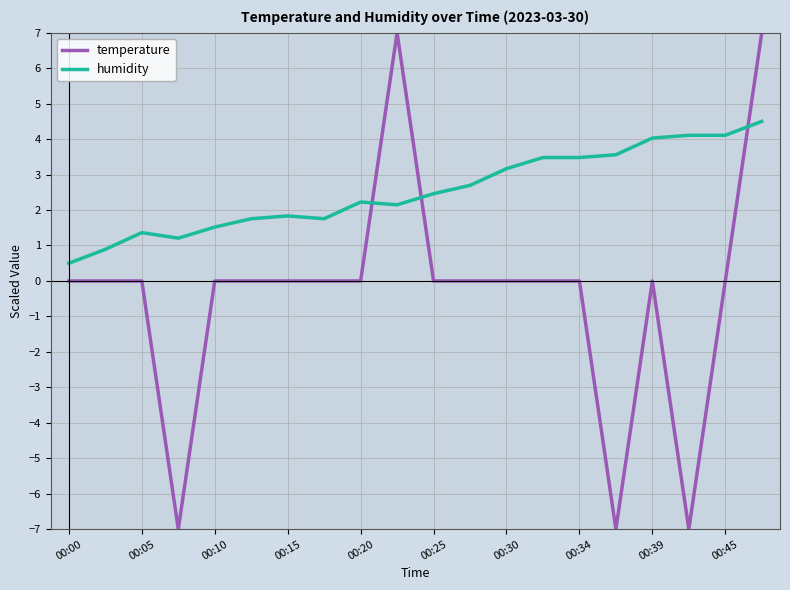

After their last crossing, which series has the higher values: humidity or temperature?

temperature